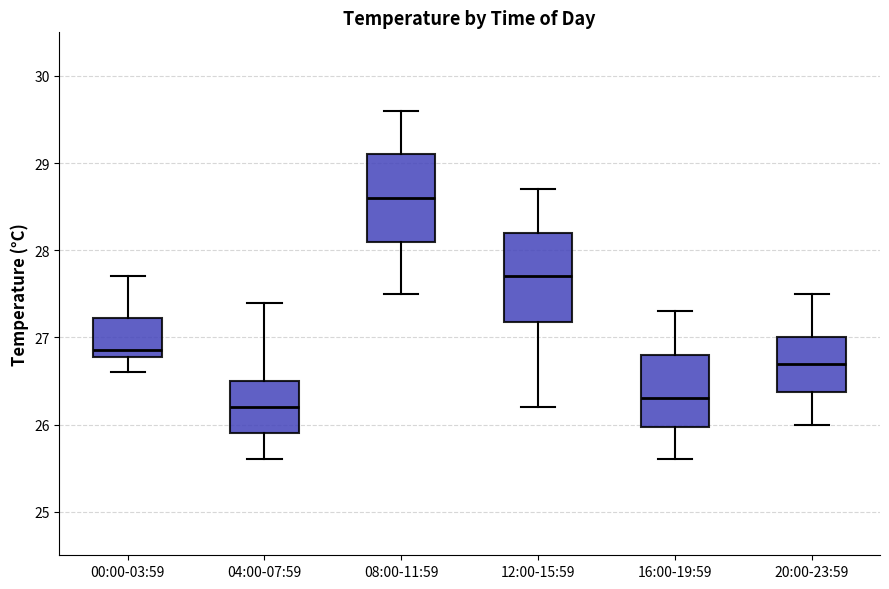

Where is the upper edge of the box for 20:00-23:59 on the y-axis? The values are not printed on the chart, so give them approximately, as read against the axis.

27.0